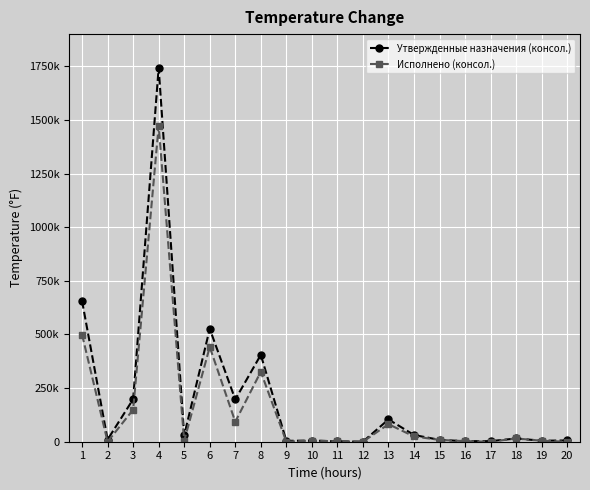

What is the difference between the Исполнено (консол.) values at 13 and 9?

81761.3